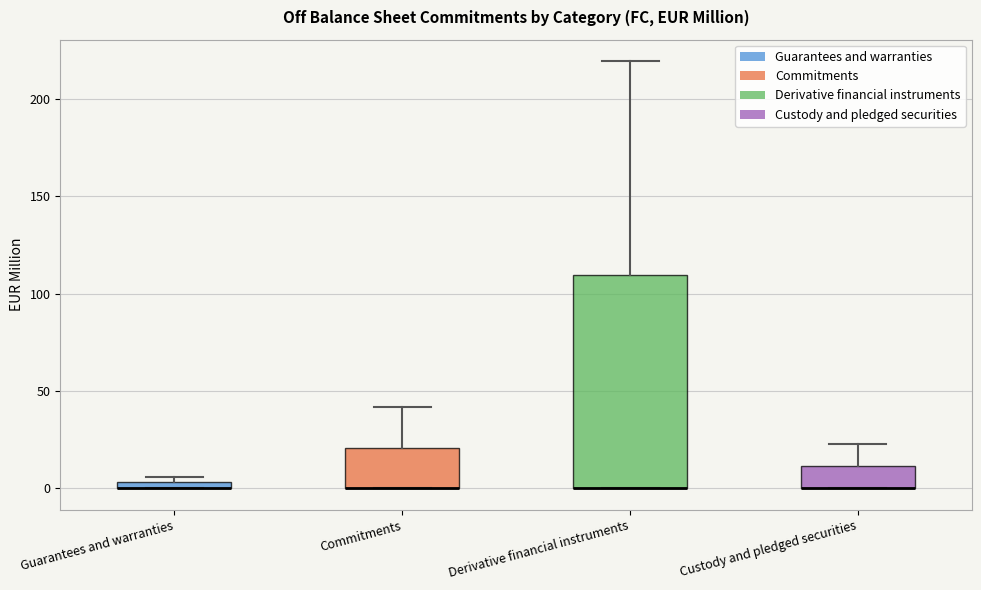

Where does the upper whisker of the box for Custody and pledged securities end on the y-axis? The values are not printed on the chart, so give them approximately, as read against the axis.

25